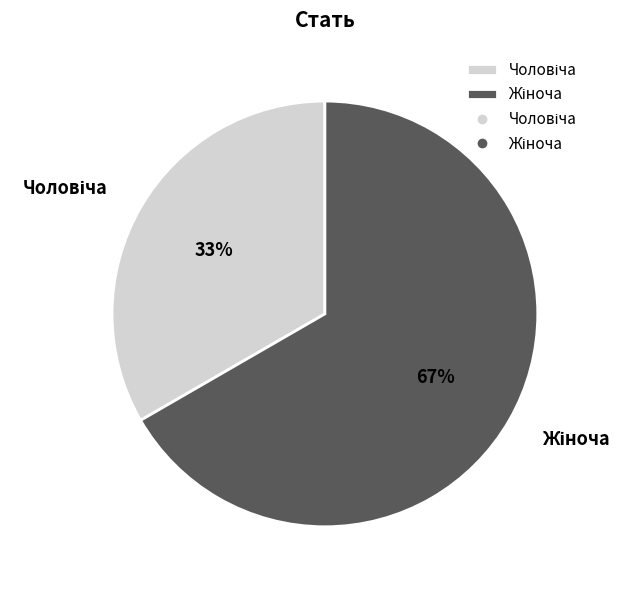

Is there a majority slice in this chart?

Yes